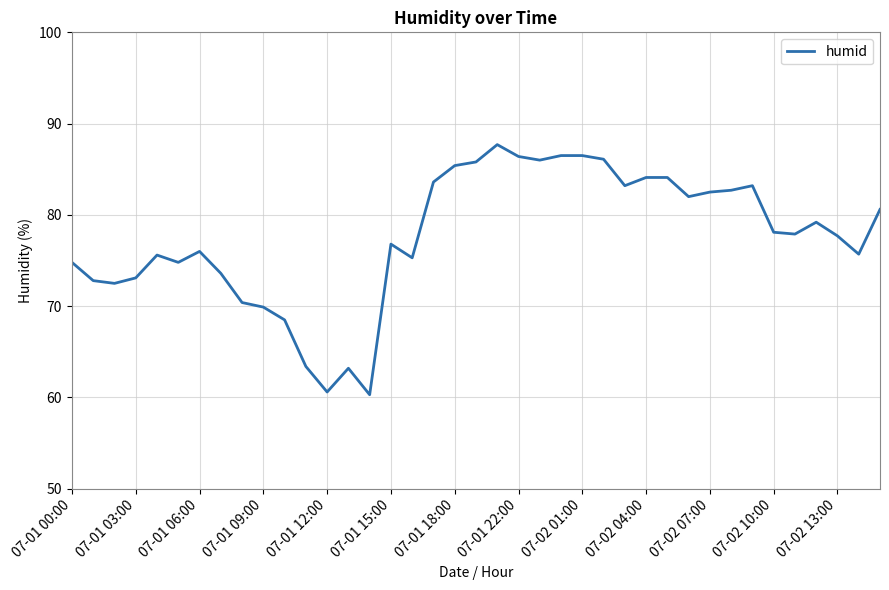

What is the smallest value displayed?

60.3